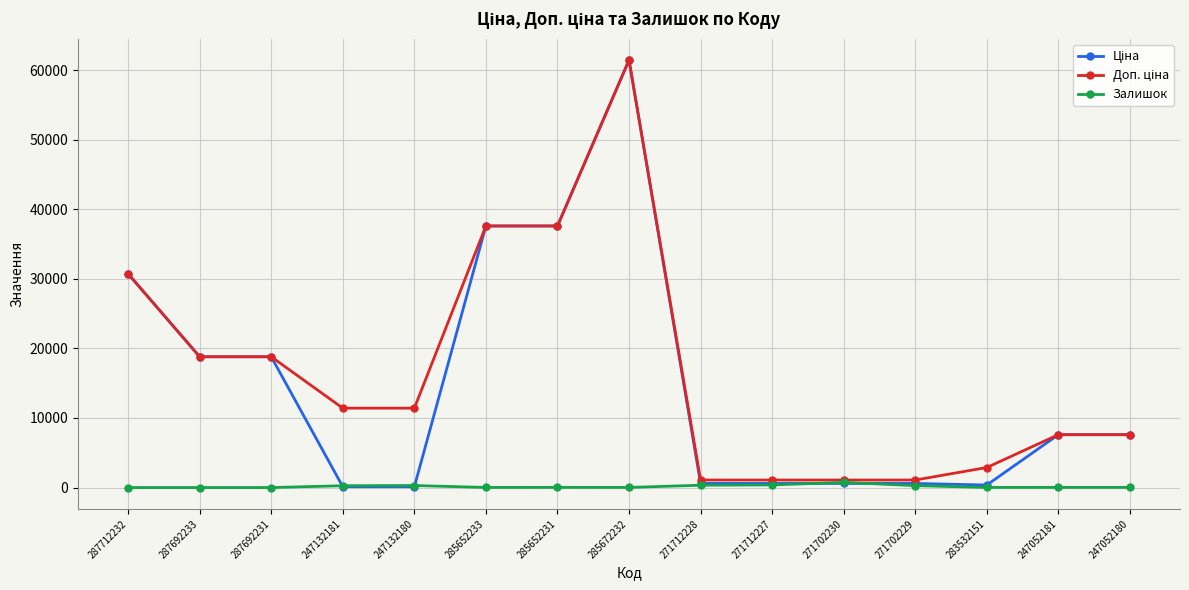

True or false: Залишок has a value of 21.0 at 247052180.

True